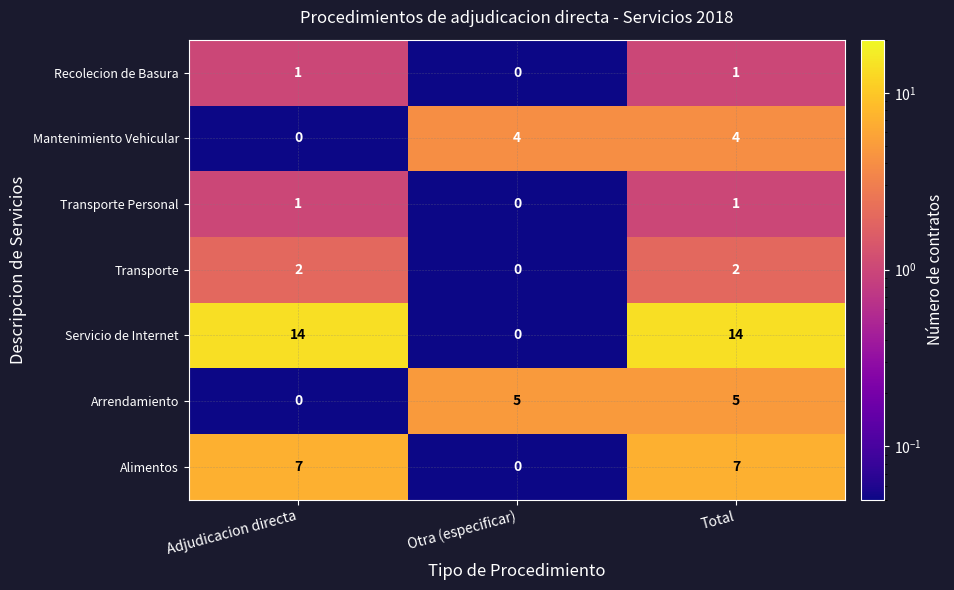

Which category has the lowest value in the Servicio de Internet series?

Otra (especificar)